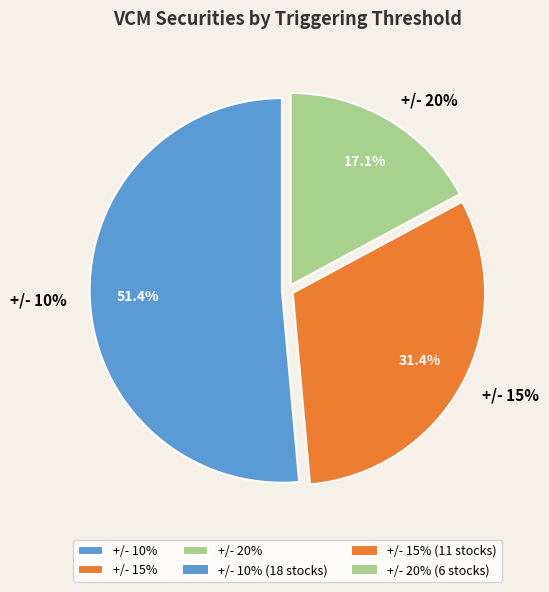

Approximately how many times larger is the value at +/- 20% compared to +/- 15%?

0.5